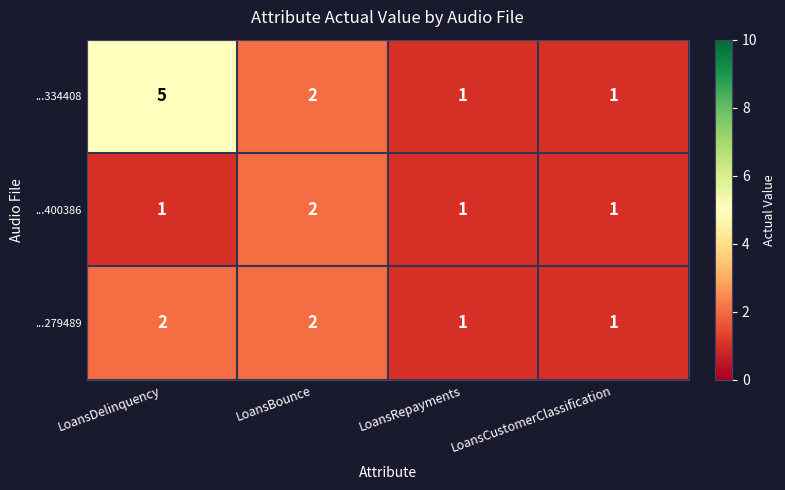

Between LoansDelinquency and LoansBounce, which series saw the biggest shift?

...334408